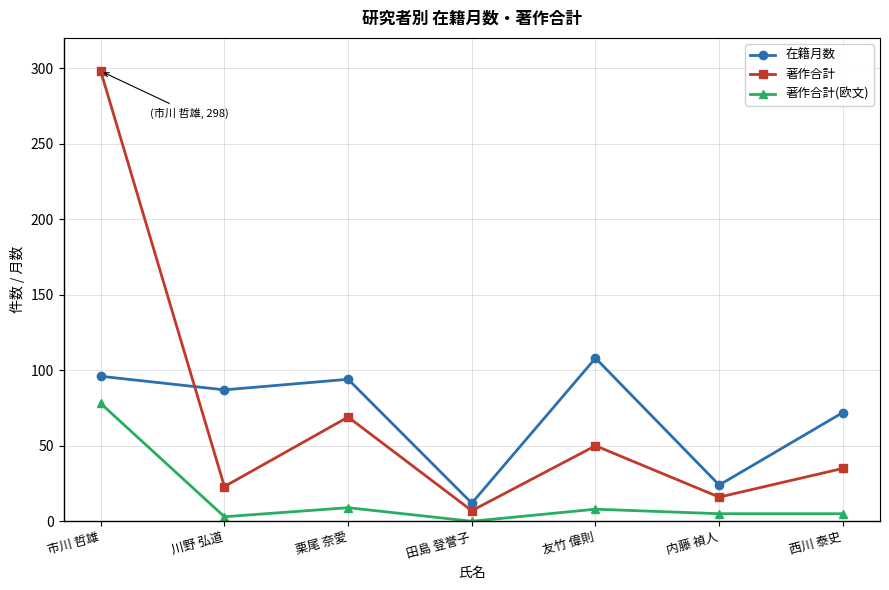

List the series in order of their peak value, lowest first.

著作合計(欧文), 在籍月数, 著作合計